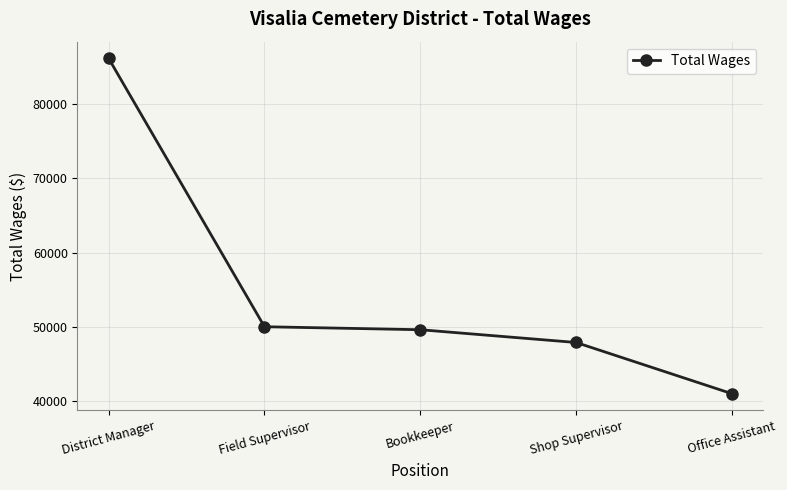

How many data points are less than 49625?

2